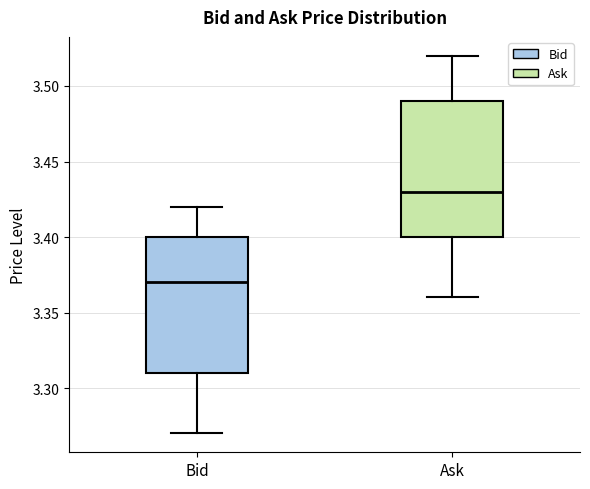

Where is the upper edge of the box for Bid on the y-axis? The values are not printed on the chart, so give them approximately, as read against the axis.

3.40